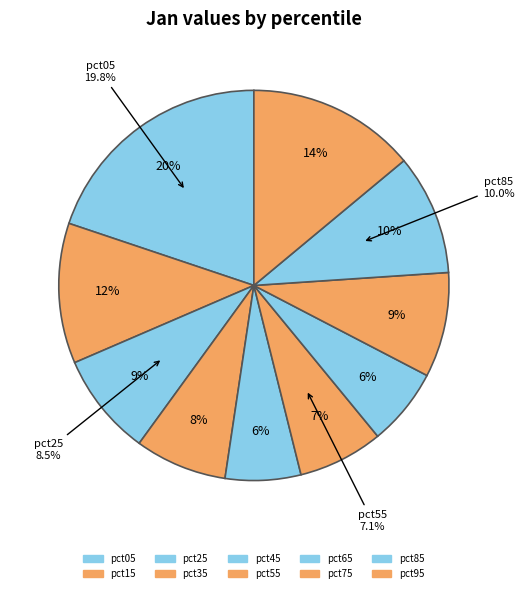

Which category has the smallest portion of the pie?

pct45